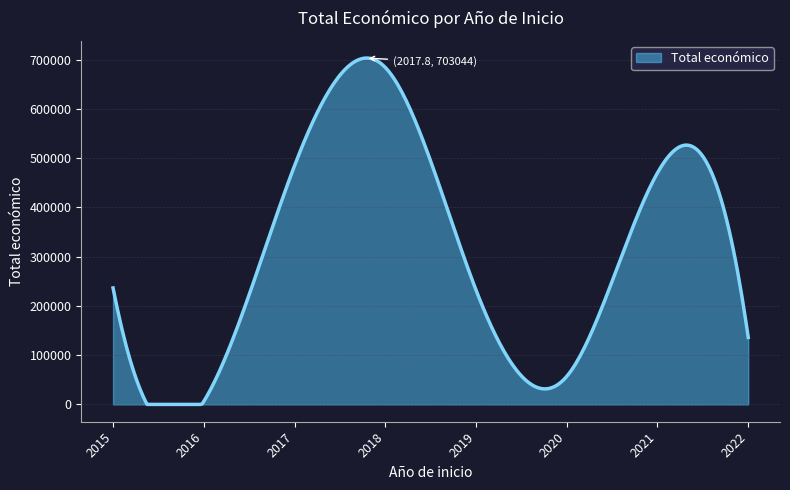

What is the greatest value displayed?

703044.3